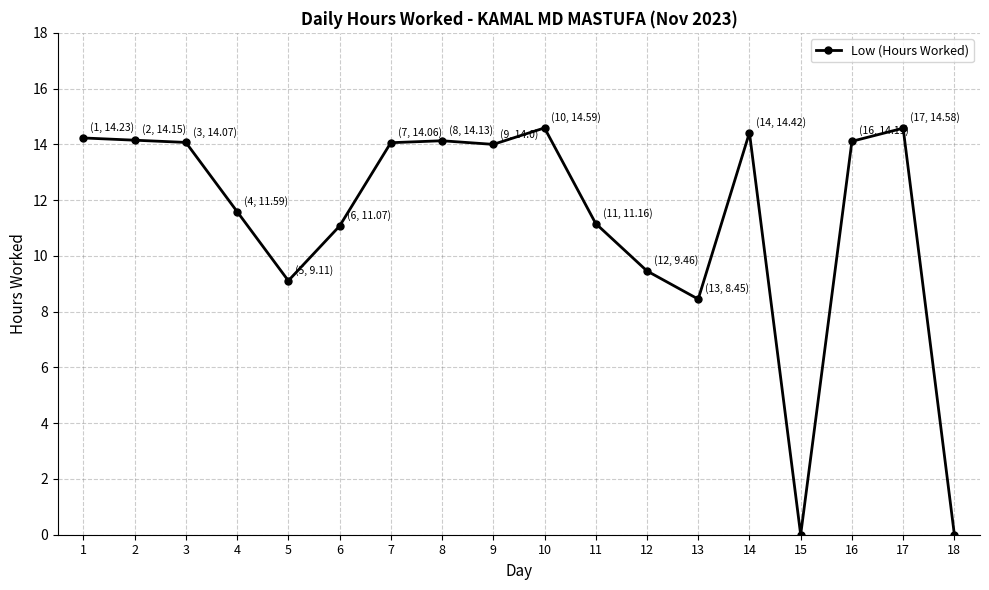

Approximately how many times larger is the value at 2 compared to 13?

1.7